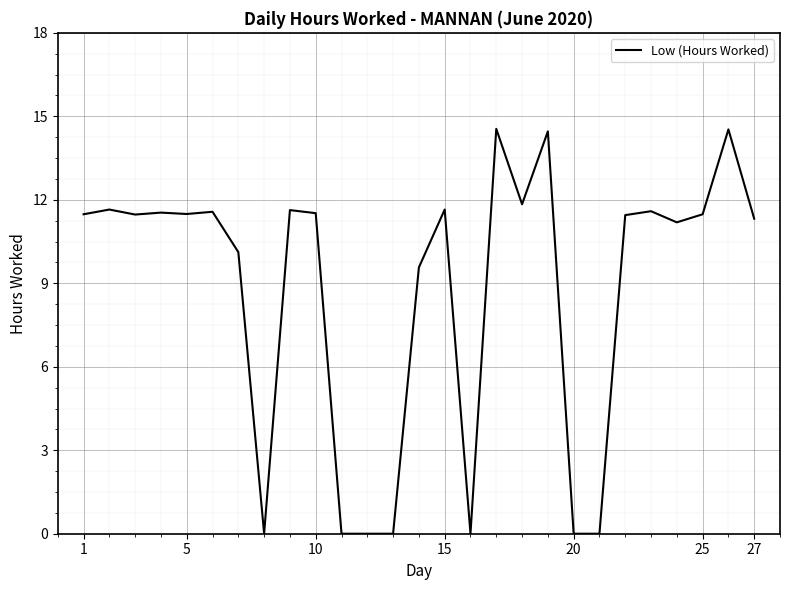

What is the greatest value displayed?

14.6